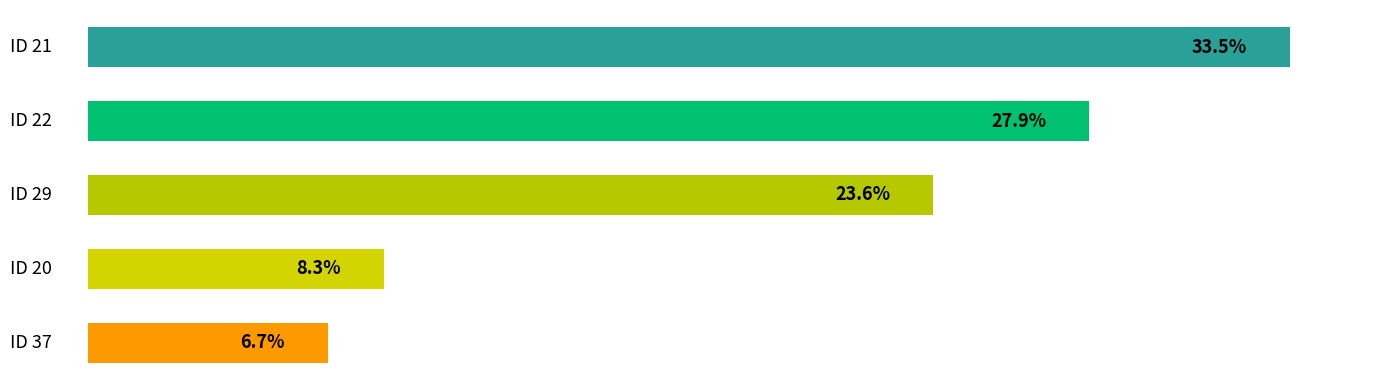

List the labels in order of value, smallest first.

ID 37, ID 20, ID 29, ID 22, ID 21